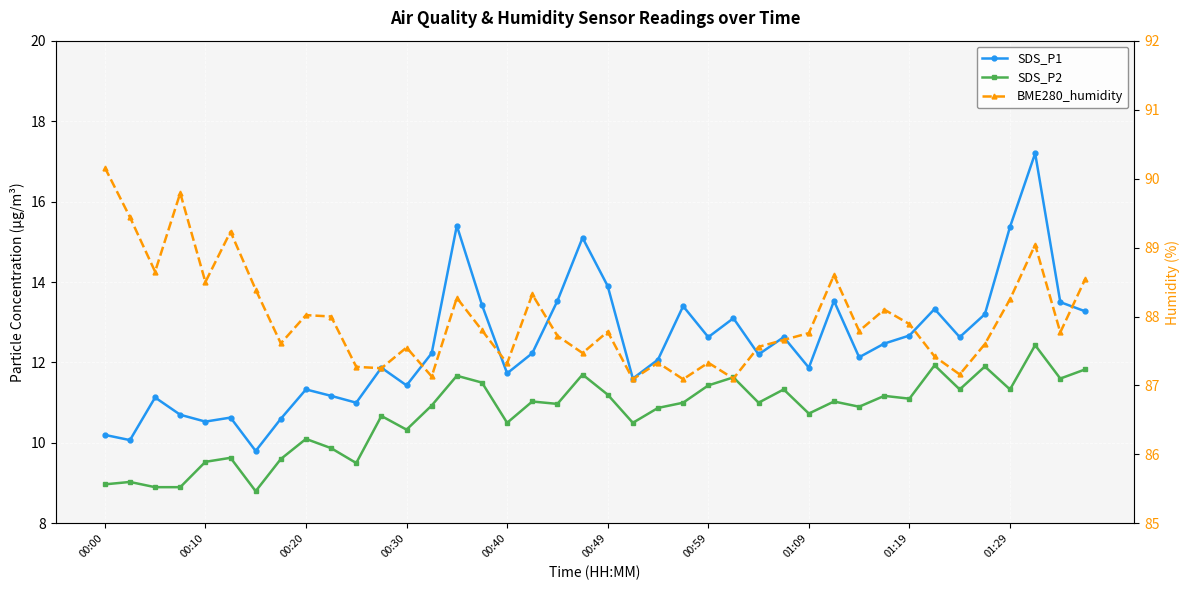

At which label does SDS_P1 first exceed 12?

13